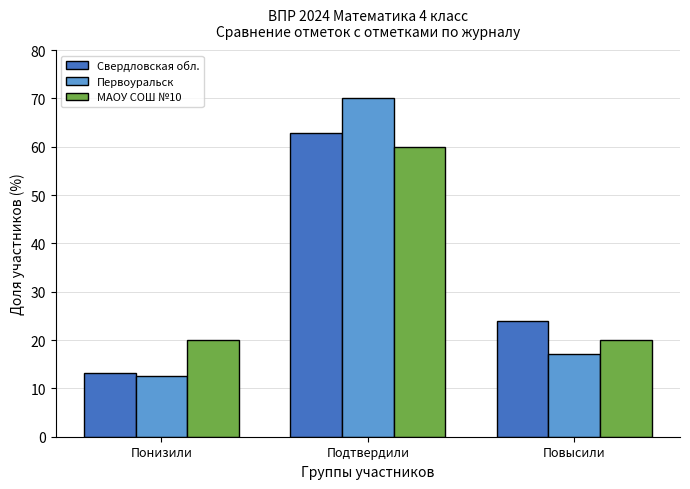

What is the spread (max minus min) of values at Повысили?

6.7